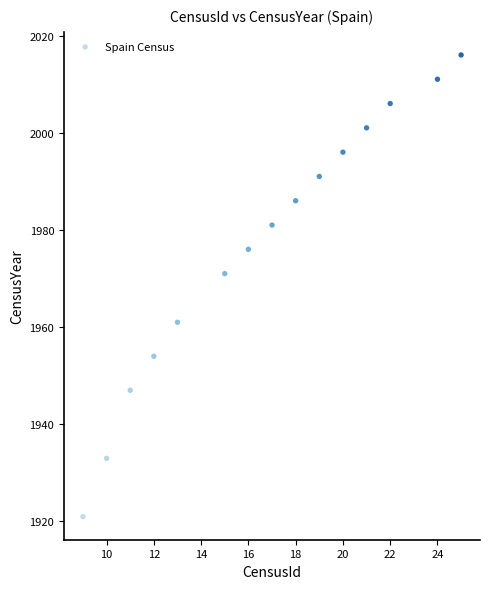

What Y value in the scatter plot is closest to 1968?

1971